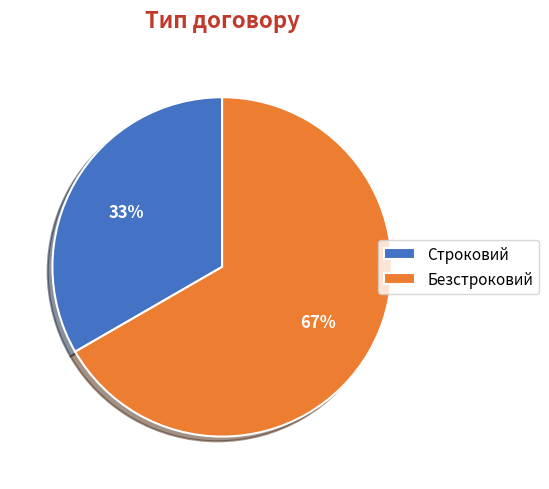

Is the sum of Строковий and Безстроковий greater than half?

Yes